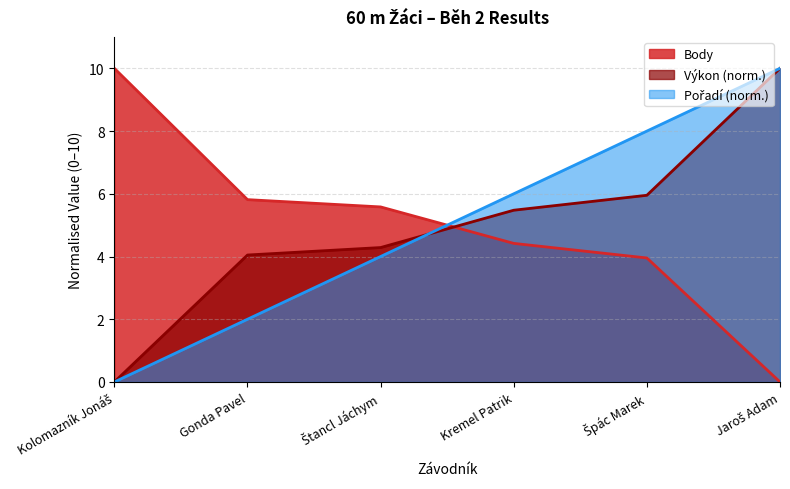

What is the difference between the second highest and second lowest values in the Pořadí series?

6.0